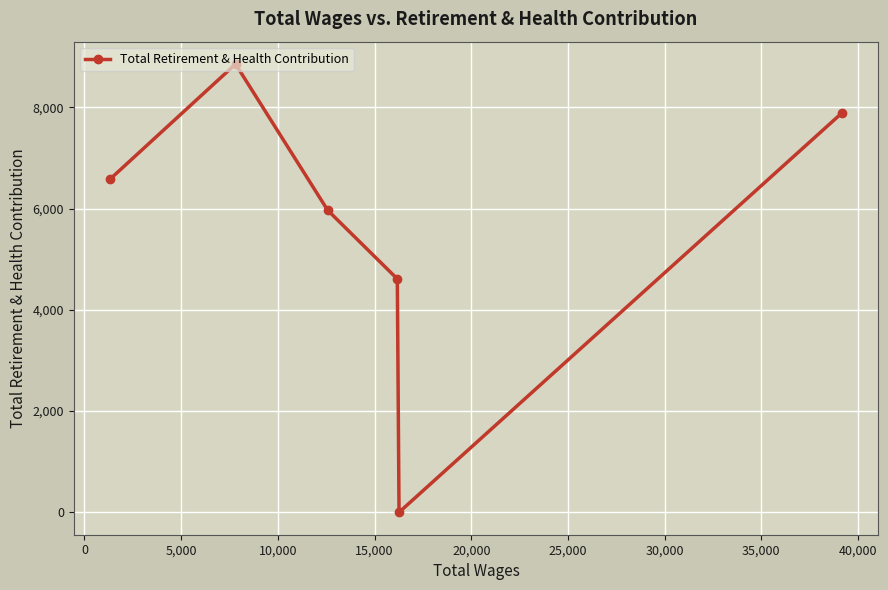

How many values are below 6588?

3